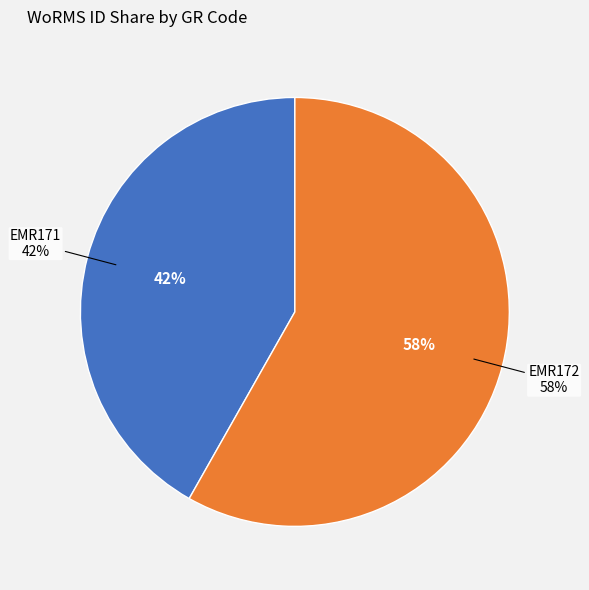

The EMR171 slice represents 42% of the pie. True or false?

True